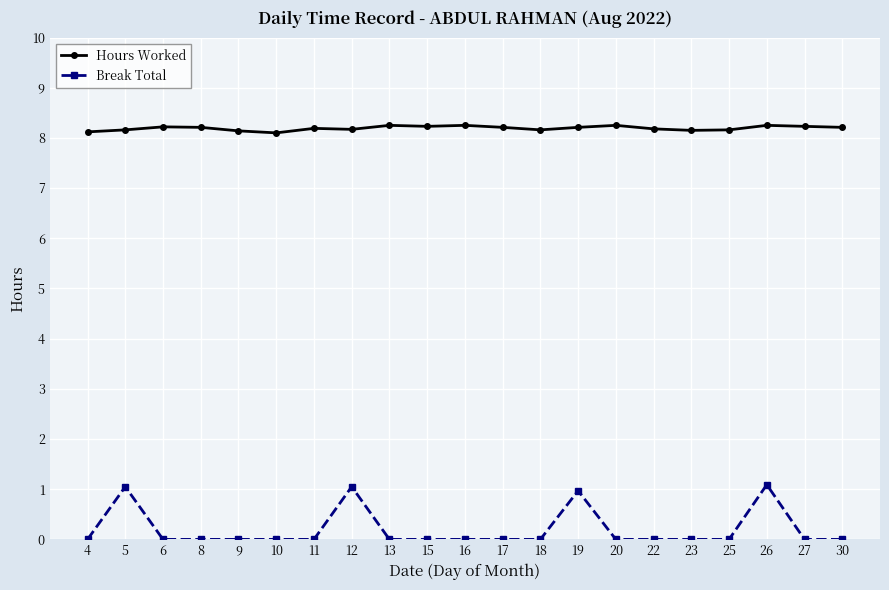

What is the value of the Hours Worked point at the 21st from the left?

8.2